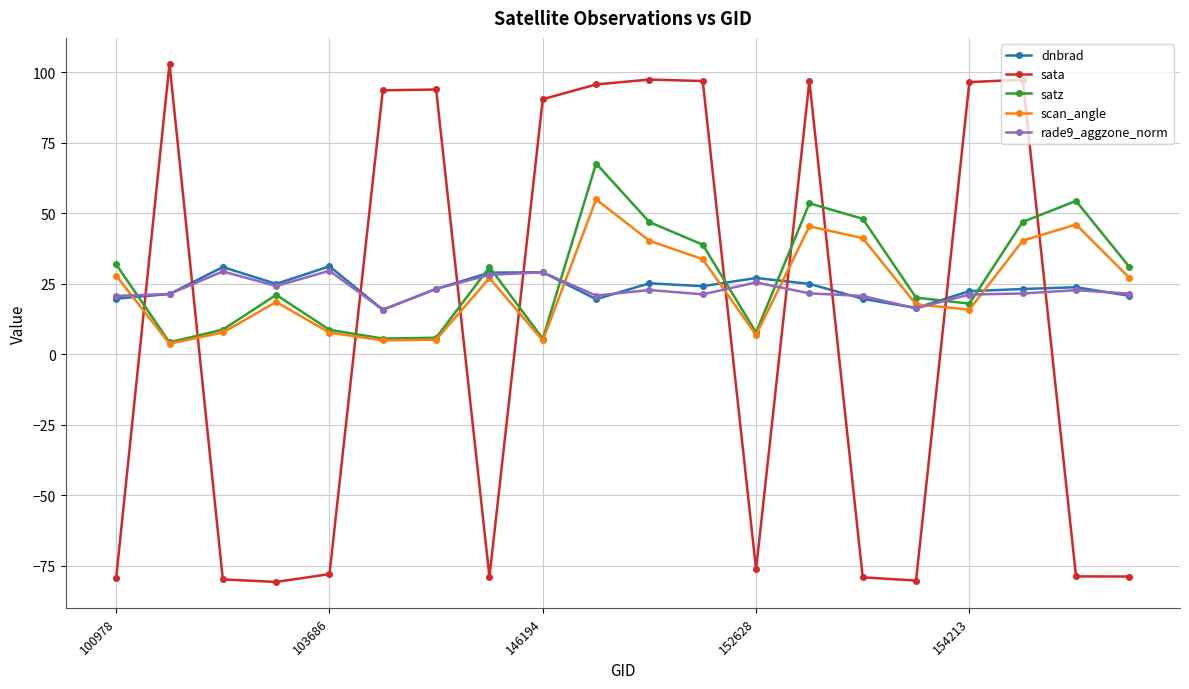

How many interior local peaks does the scan_angle series have?

5